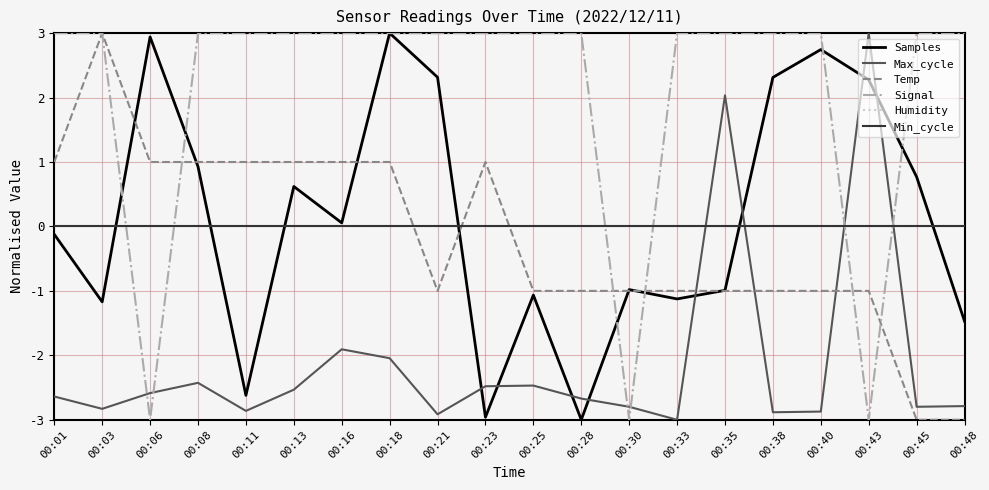

At which category is the sum across all series the highest?

00:18